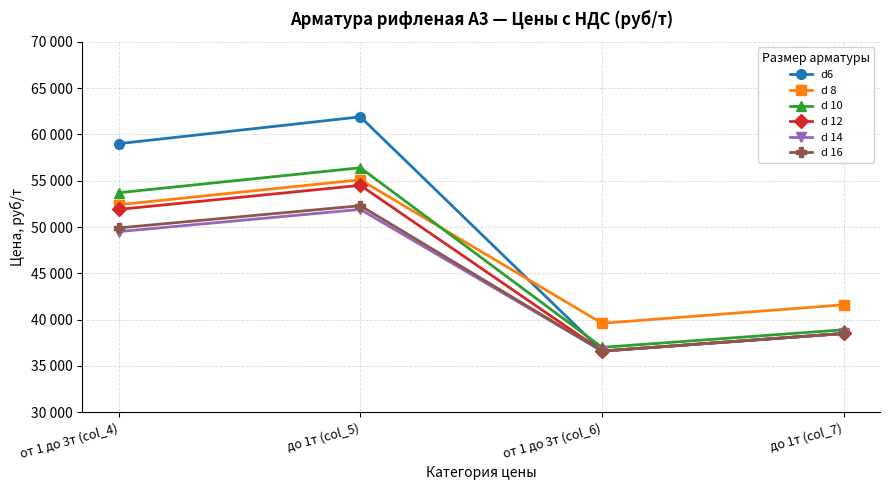

List the series in order of their peak value, lowest first.

d 14, d 16, d 12, d 8, d 10, d6